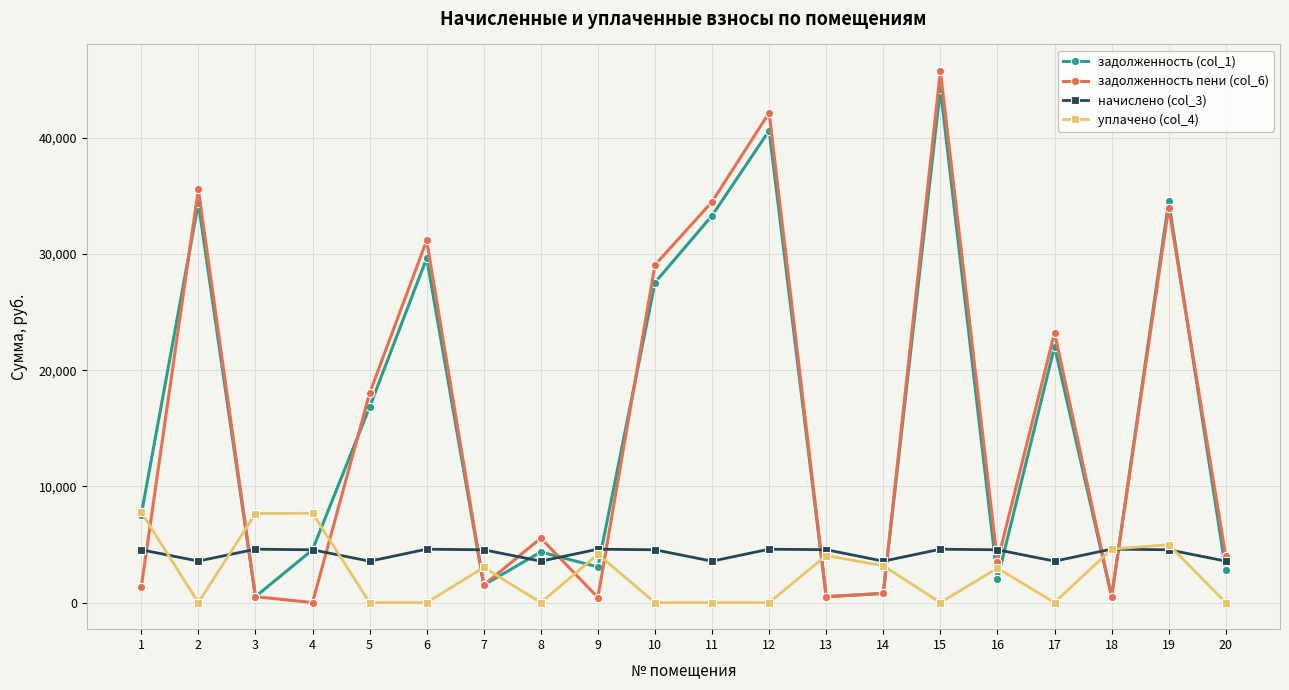

Does the chart display data point markers on the line(s)?

Yes